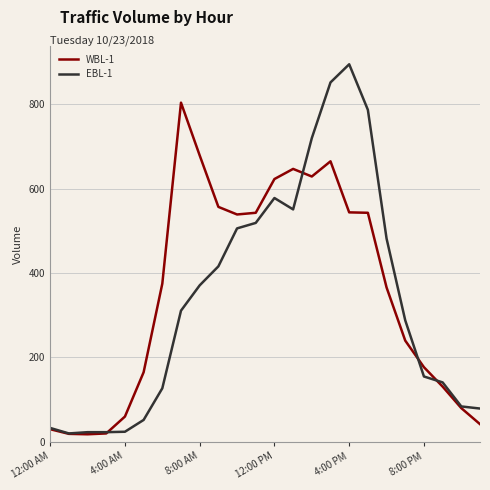

What is the maximum value shown in the chart?

895